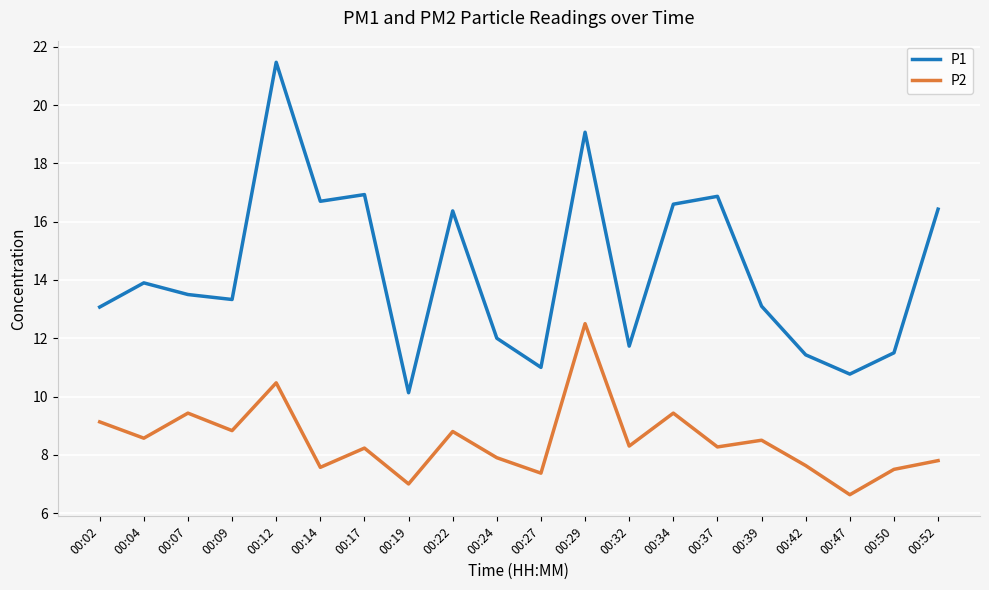

Rank the series at 00:04 from highest to lowest value.

P1, P2